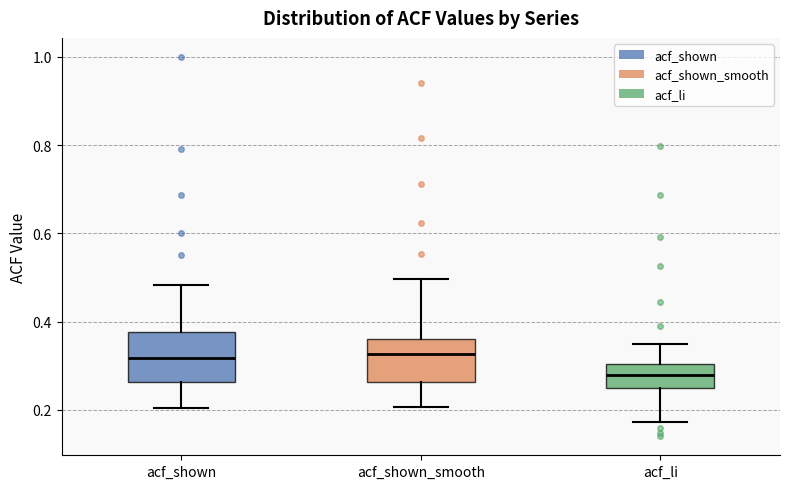

Where does the lower whisker of the box for acf_shown_smooth end on the y-axis? The values are not printed on the chart, so give them approximately, as read against the axis.

0.20